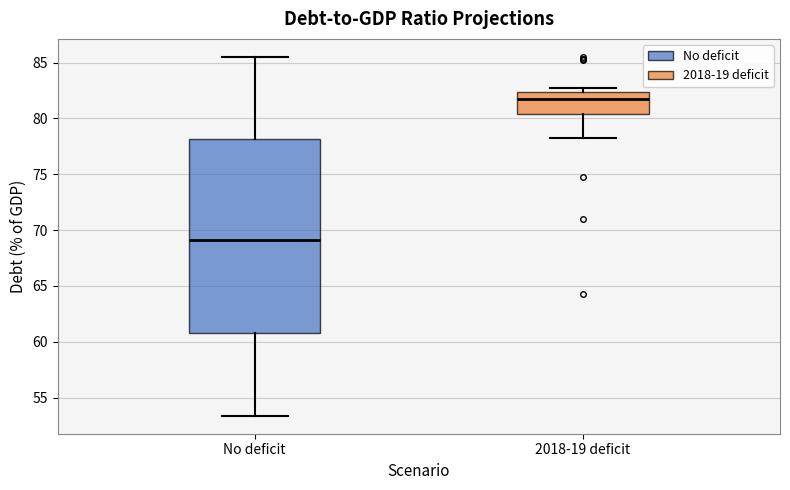

Which box is the tallest, from its lower edge to its upper edge?

No deficit